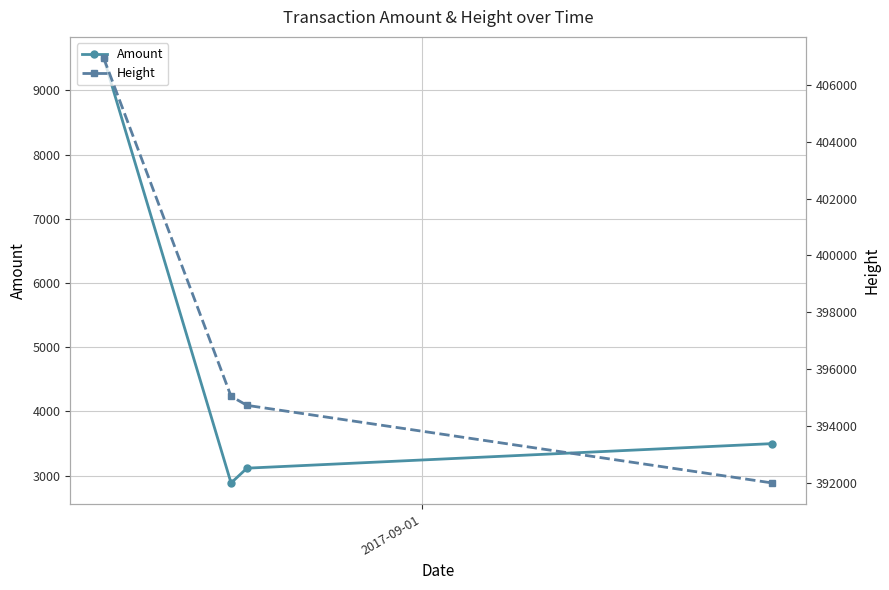

Does the chart display data point markers on the line(s)?

Yes